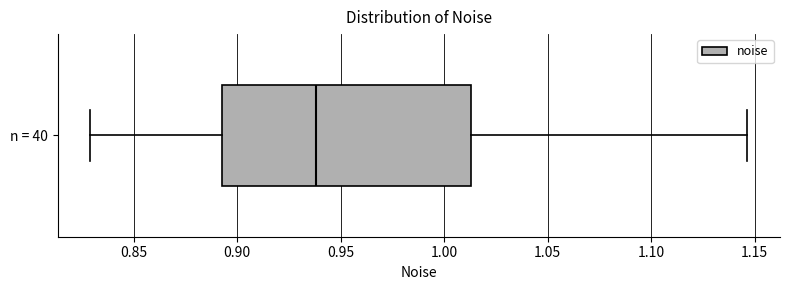

Where is the left edge of the box for n = 40 on the x-axis? The values are not printed on the chart, so give them approximately, as read against the axis.

0.890